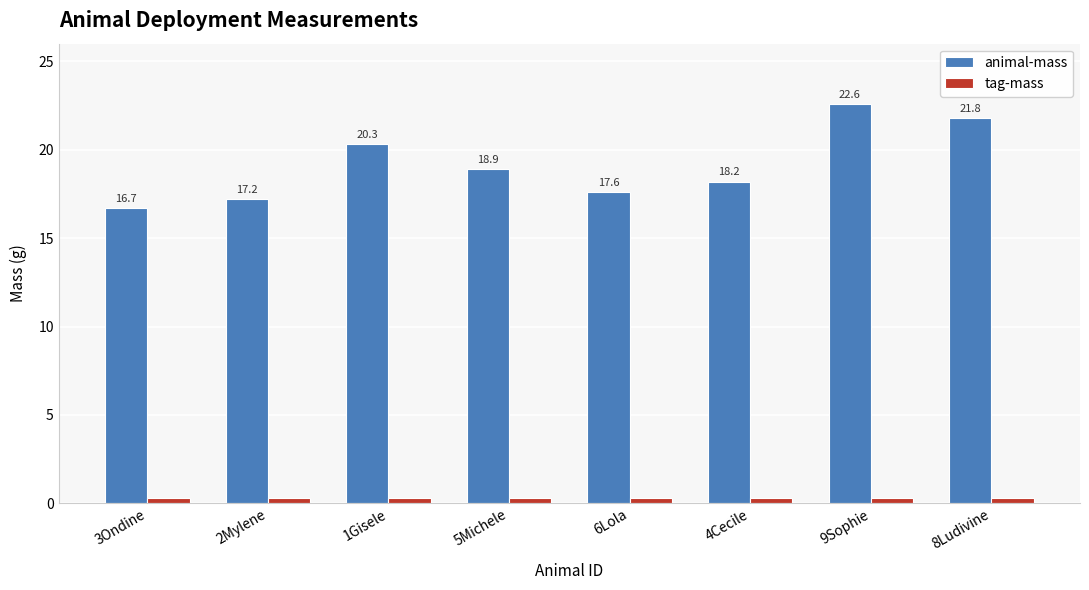

How many values in the animal-mass series exceed 18?

5